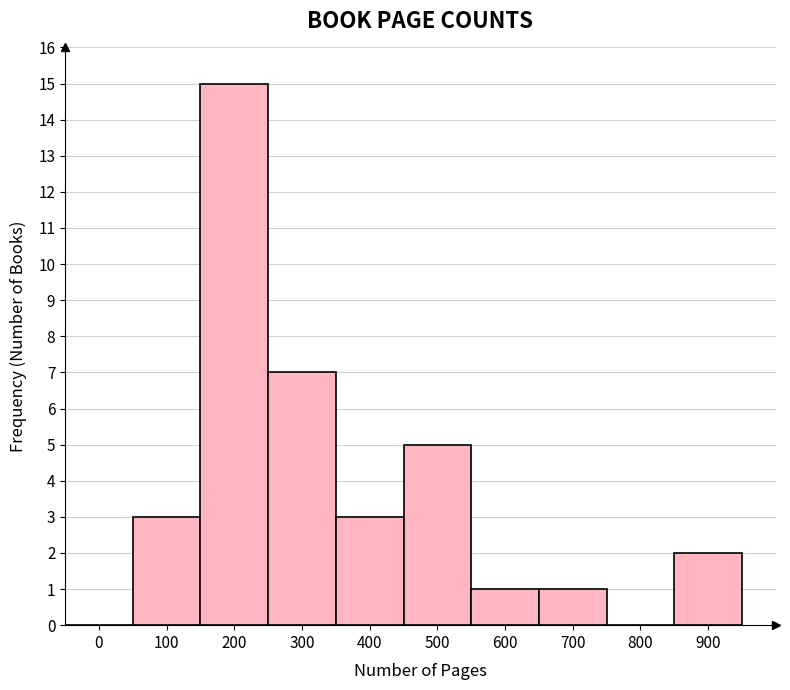

Reading left to right, what are all the values shown in this chart?

0=0	100=3	200=15	300=7	400=3	500=5	600=1	700=1	800=0	900=2